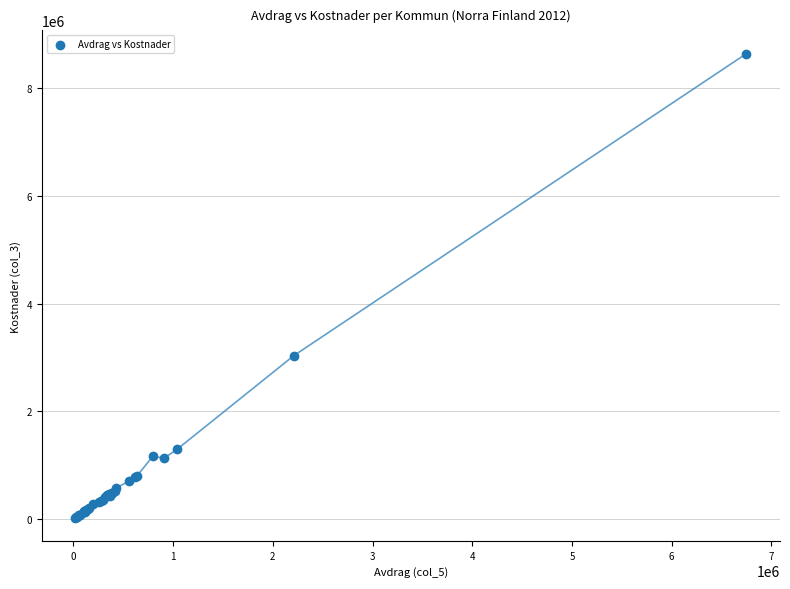

What Y value in the scatter plot is closest to 4330059?

3032786.0